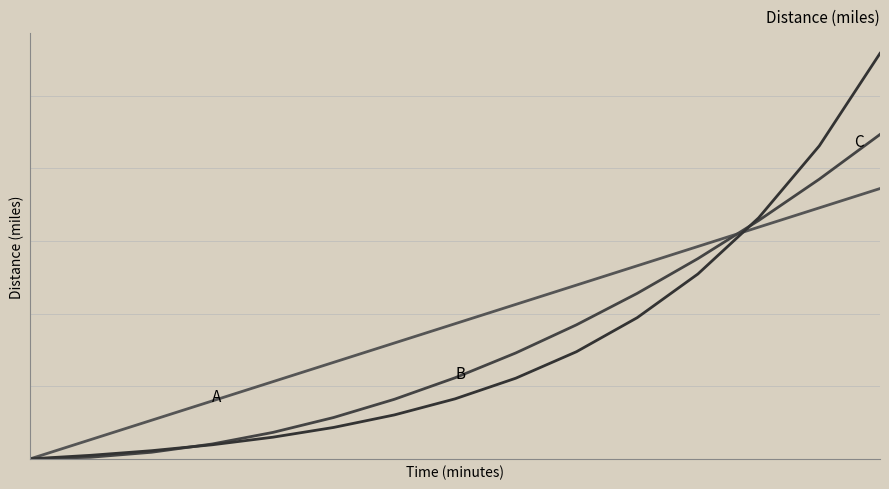

Is this an area chart (filled region under the line)?

No